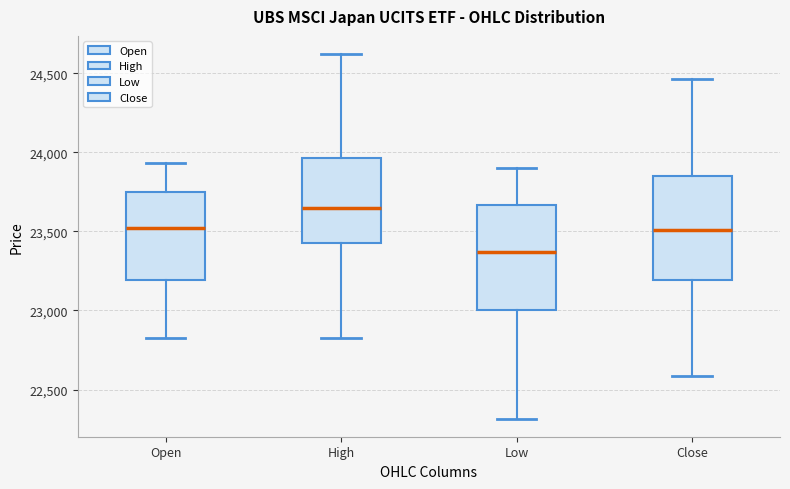

Where is the lower edge of the box for Low on the y-axis? The values are not printed on the chart, so give them approximately, as read against the axis.

23000